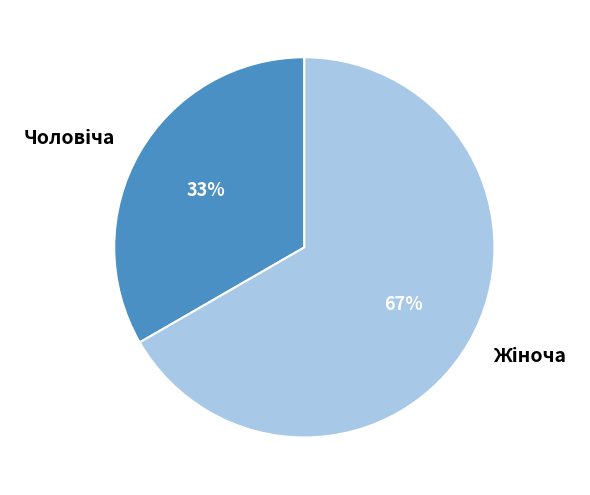

To the nearest percent, what is the average slice percentage?

50%